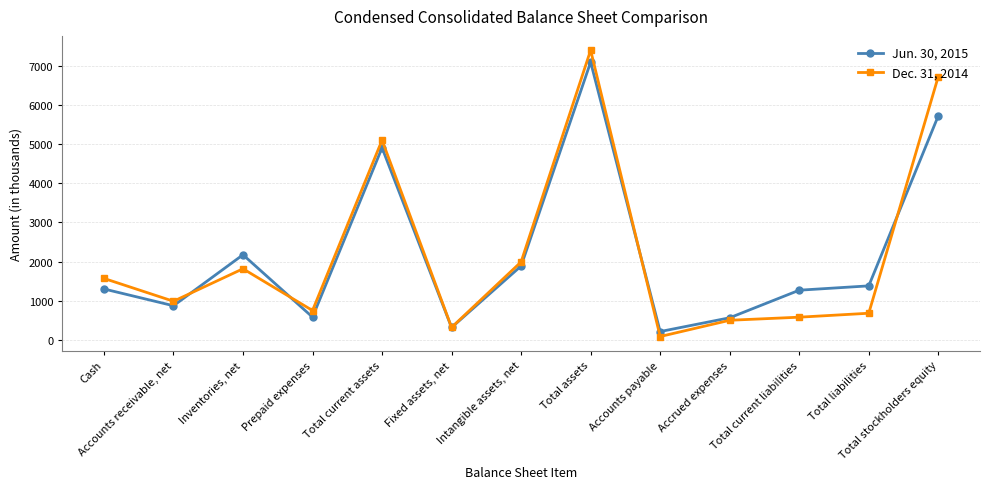

The value of Dec. 31, 2014 at Total liabilities is 1024. True or false?

False